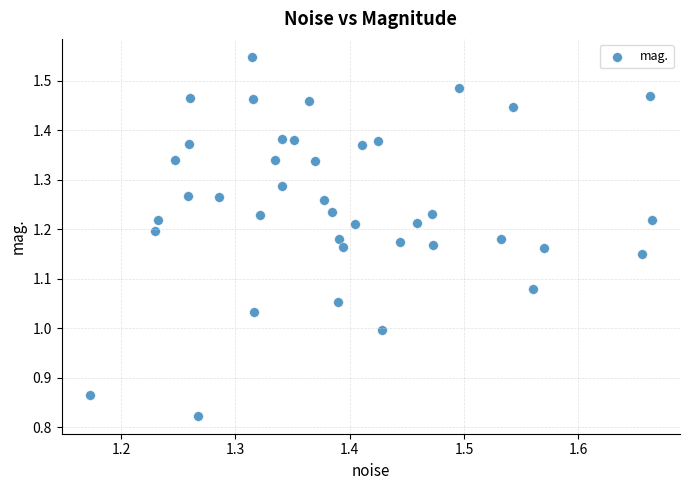

What is the range of X values (max minus min)?

0.5